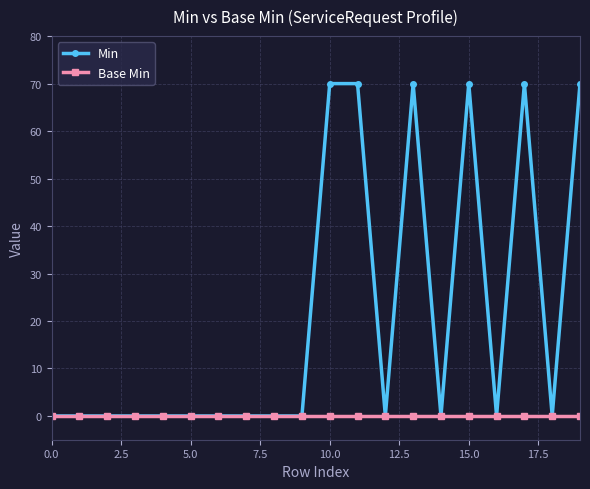

Rank the series by their maximum value, from highest to lowest.

Min, Base Min